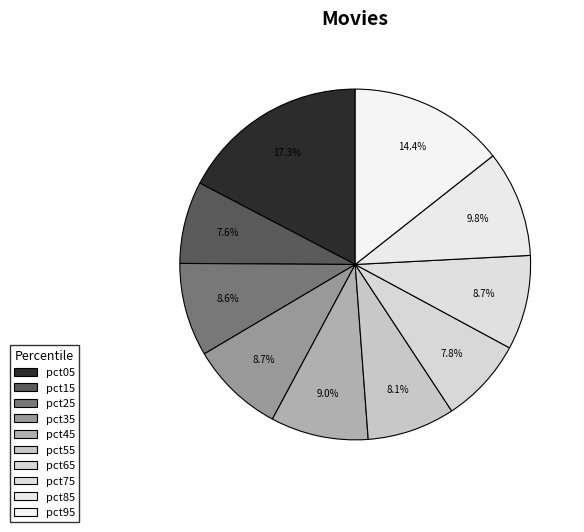

To the nearest percent, what is the average slice percentage?

10%